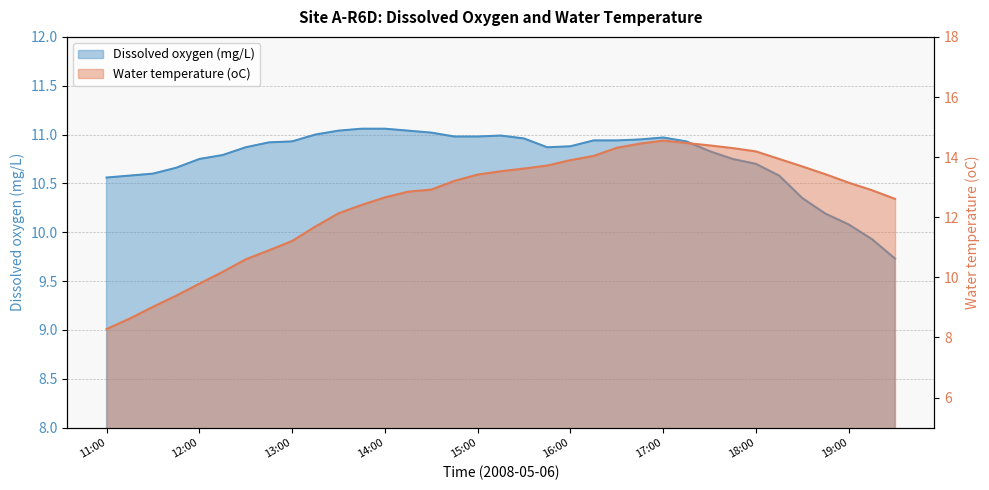

At which label does Dissolved oxygen (mg/L) reach its peak?

13:45